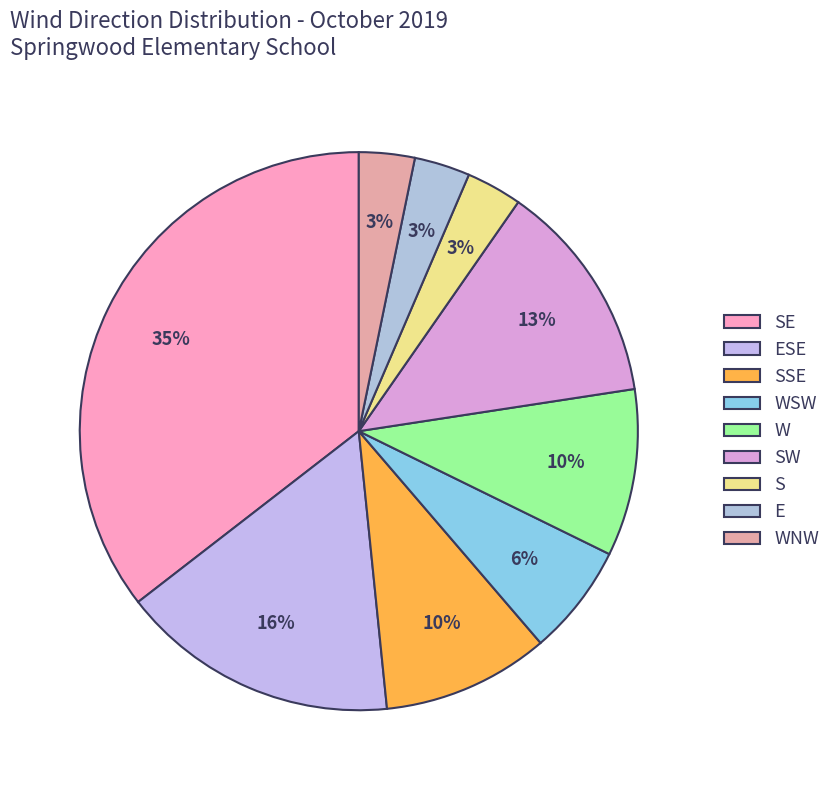

Combined, what portion of the pie is E and WNW?

6.5%